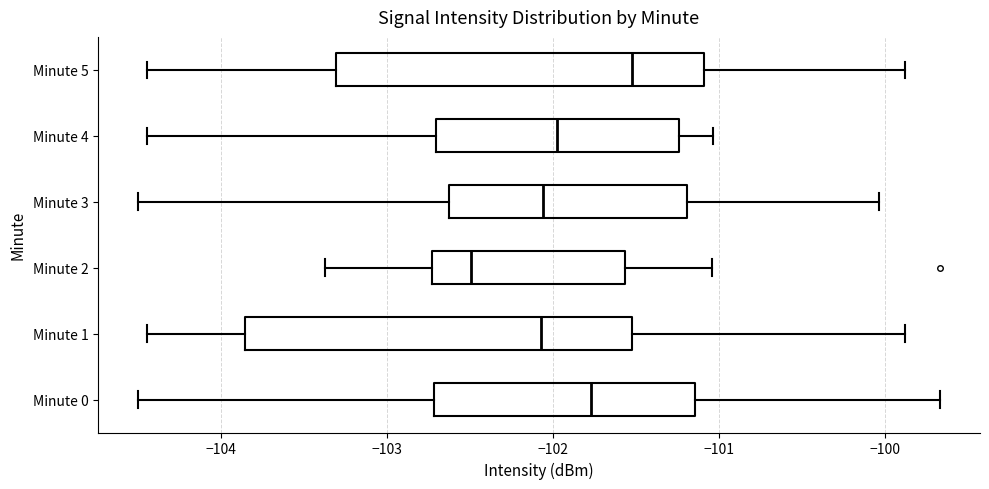

Which box is the widest, from its left edge to its right edge?

Minute 1